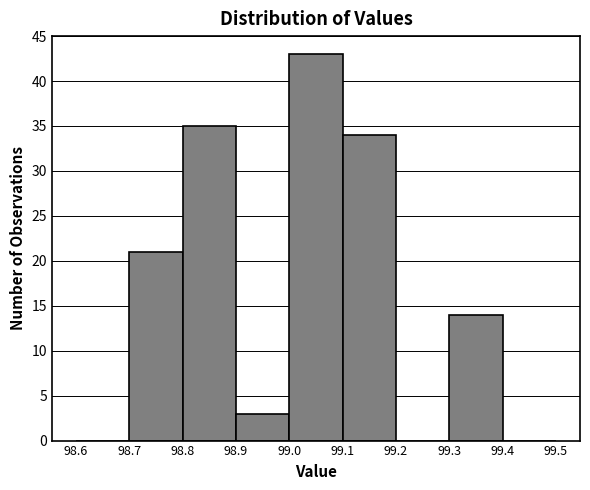

Which range on the x-axis has the tallest bar?

99.0 to 99.1